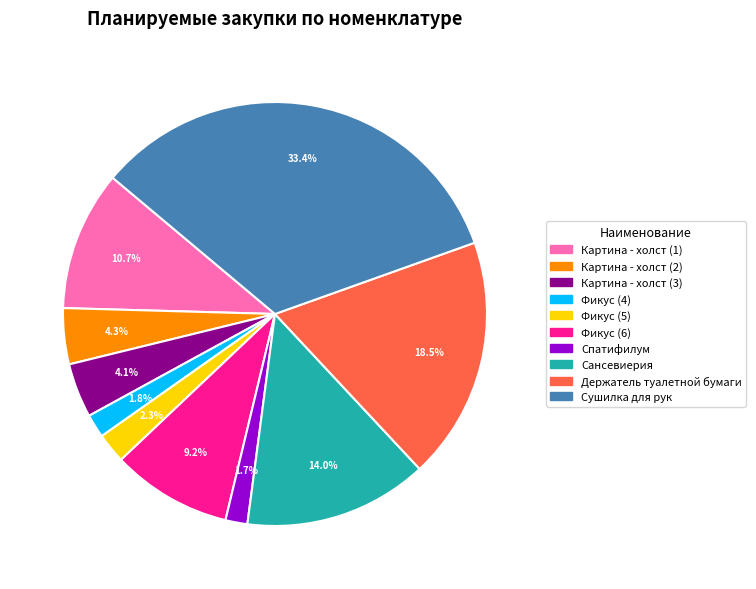

To the nearest percent, what is the difference between the Спатифилум and Держатель туалетной бумаги slice percentages?

17%